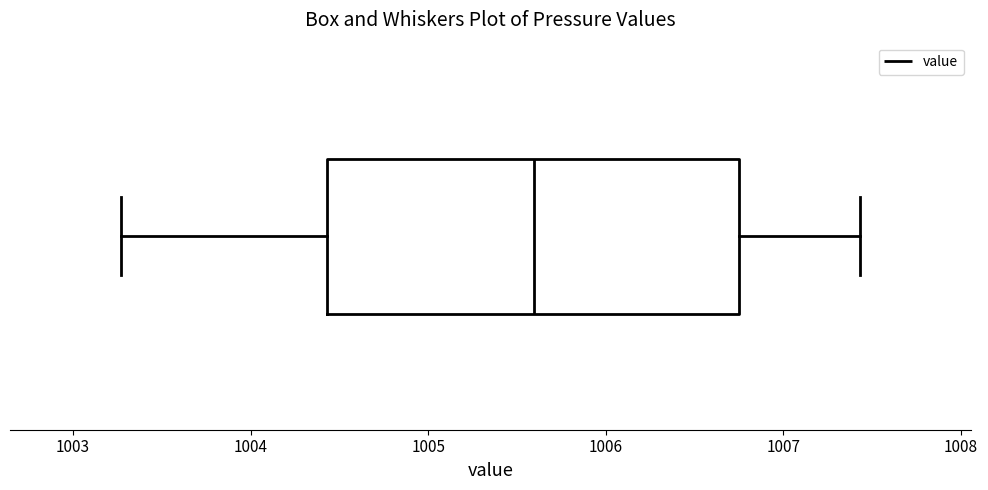

Read this box plot against the x-axis: the position of the median line, the range covered by the box, and the ends of both whiskers. The values are not printed on the chart, so give them approximately, as read against the axis.

median 1005.6, box 1004.4 to 1006.8, whiskers 1003.3 to 1007.4